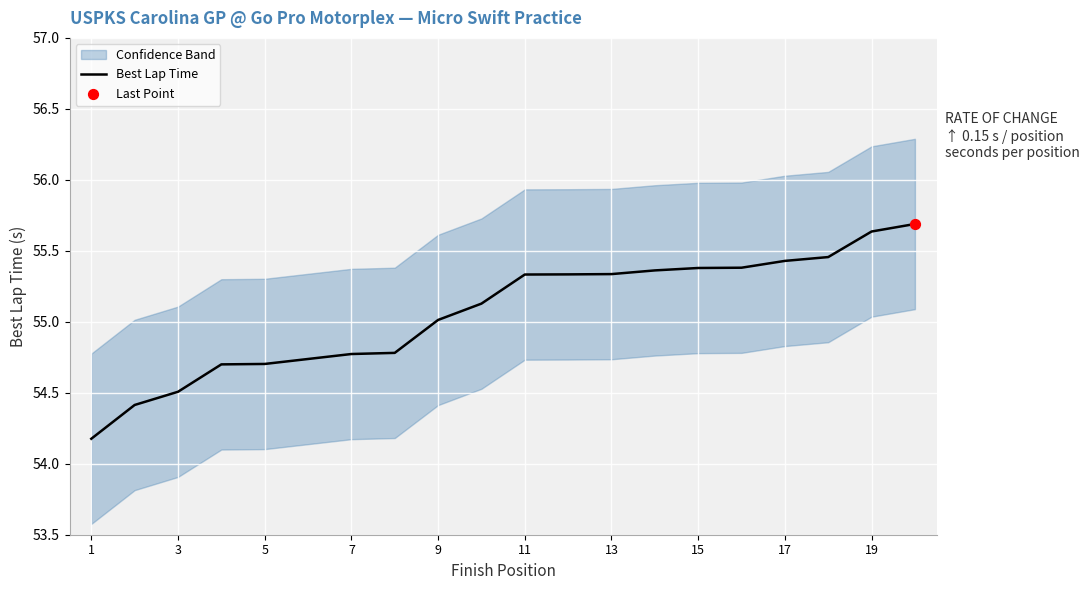

What is the maximum value for Best Lap Time?

55.7